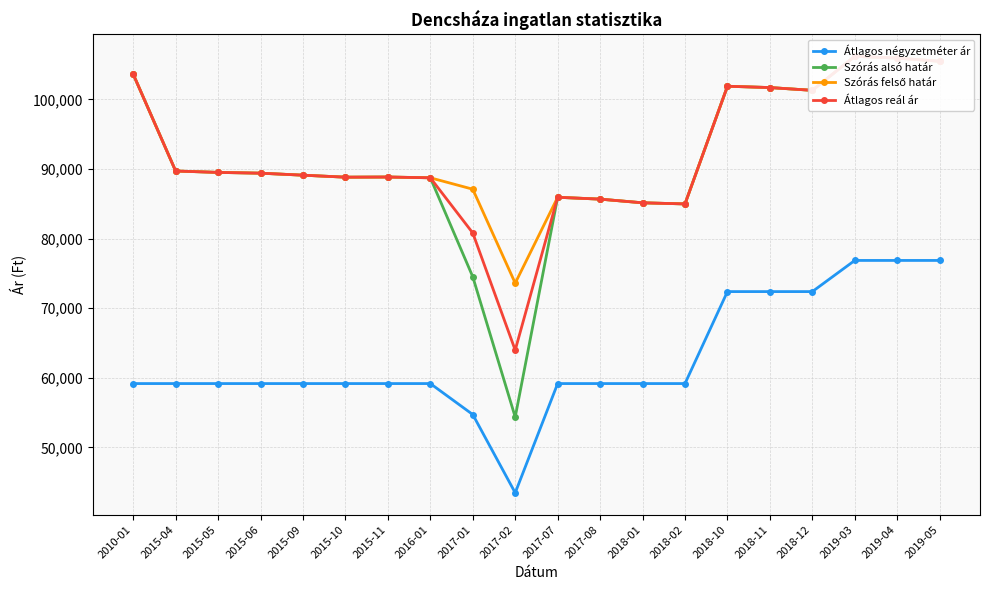

Reading left to right, list all the values displayed in this chart.

Átlagos négyzetméter ár: 59171	59171	59171	59171	59171	59171	59171	59171	54722	43469	59171	59171	59171	59171	72388	72388	72388	76865	76865	76865
Szórás alsó határ: 103635	89717	89515	89404	89116	88830	88852	88742	74521	54355	85941	85675	85147	84986	101897	101708	101310	106205	105940	105485
Szórás felső határ: 103635	89717	89515	89404	89116	88830	88852	88742	87103	73597	85941	85675	85147	84986	101897	101708	101310	106205	105940	105485
Átlagos reál ár: 103635	89717	89515	89404	89116	88830	88852	88742	80812	63976	85941	85675	85147	84986	101897	101708	101310	106205	105940	105485